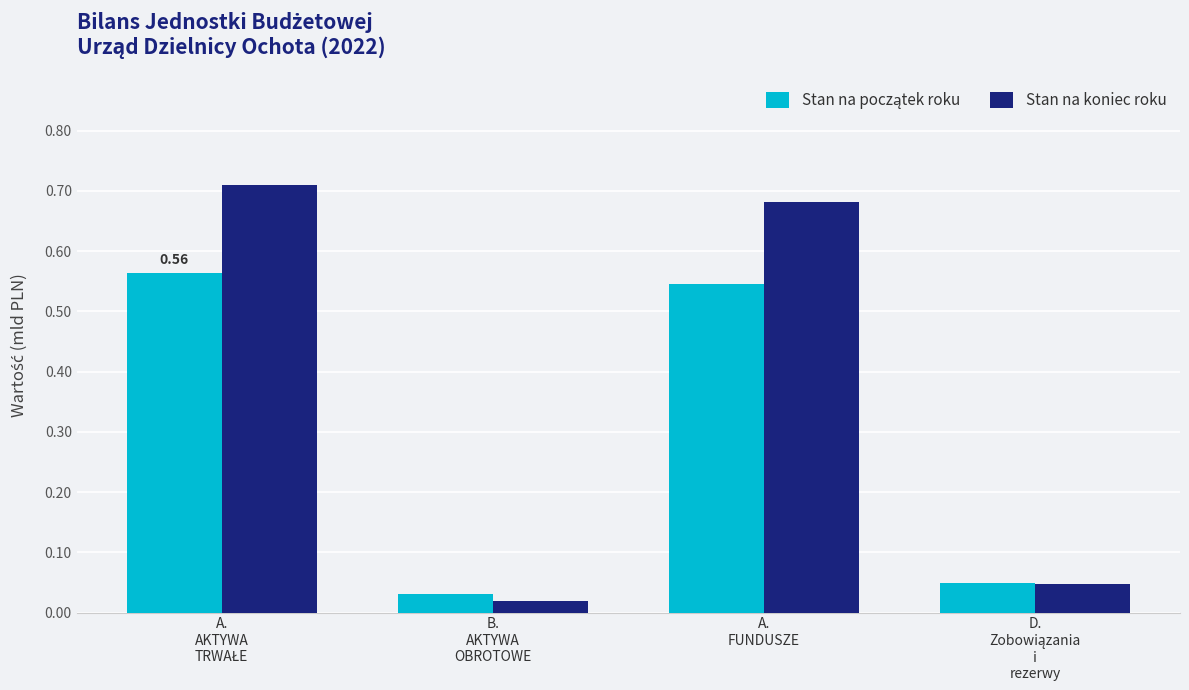

Which series has the largest total across all categories?

Stan na koniec roku